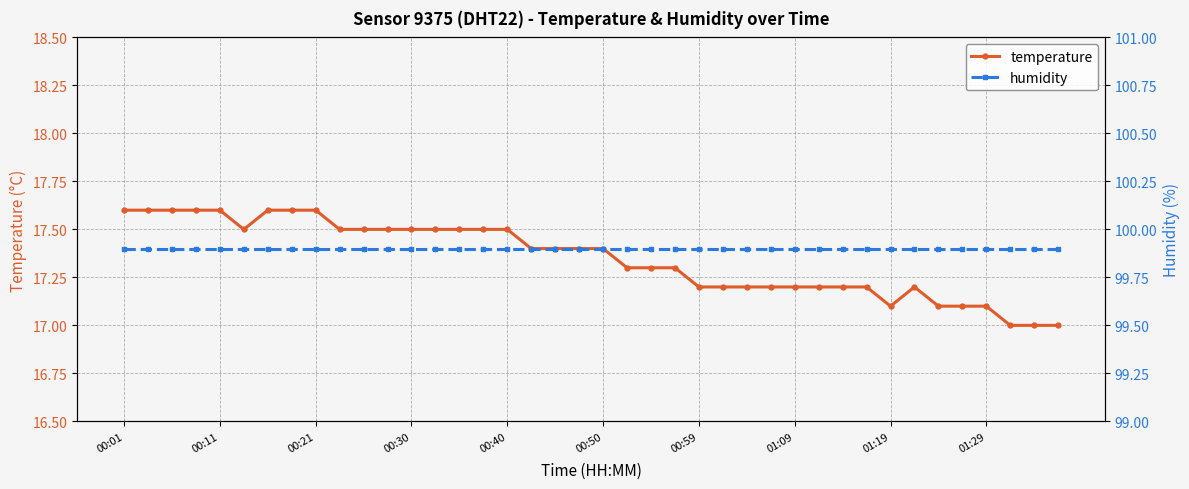

The temperature series shows 29.4 at 26. True or false?

False